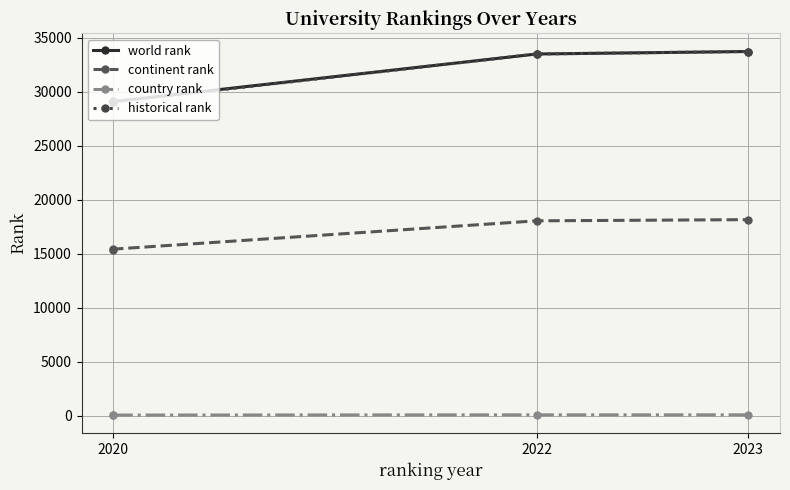

Read the historical rank value at 2022, to the nearest 50.

33500